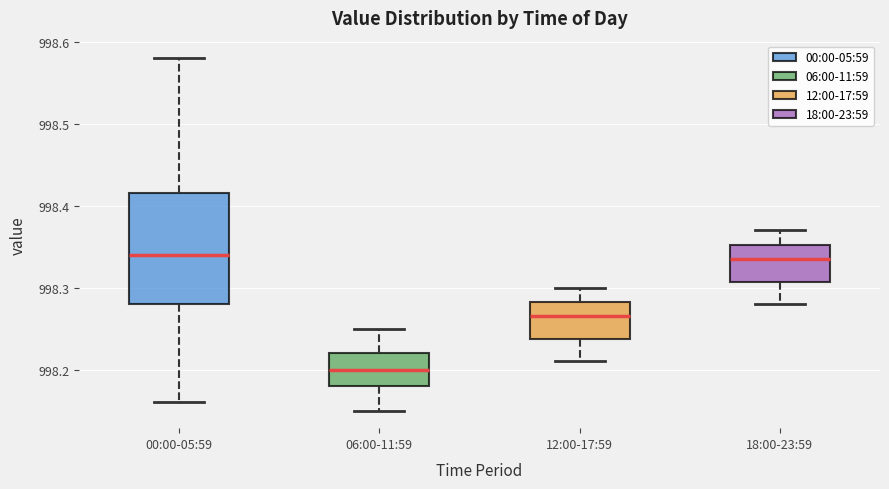

Comparing the boxes themselves (not the whiskers), which one is the tallest?

00:00-05:59